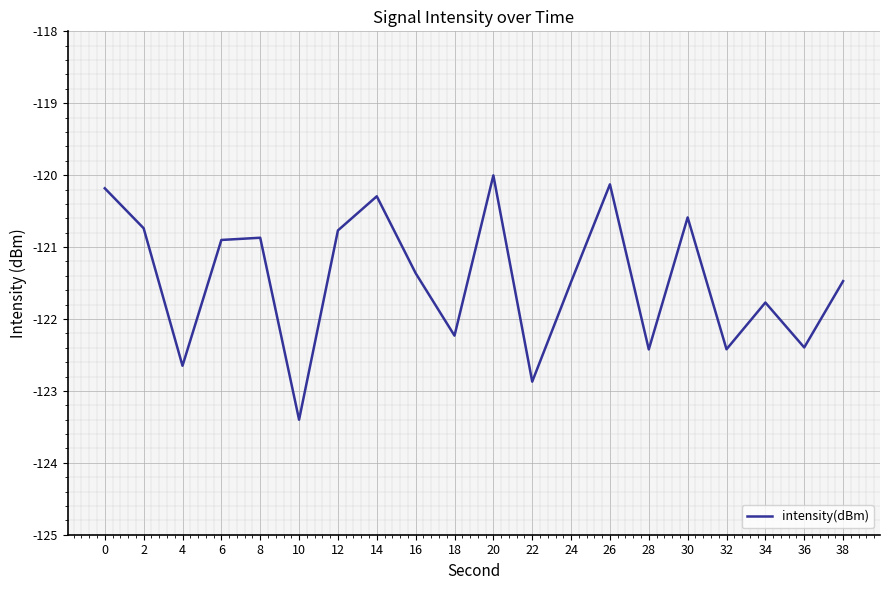

Between 14 and 20, which is larger?

20